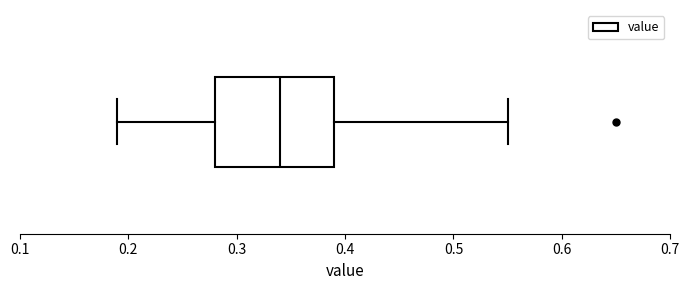

Where is the left edge of the box on the x-axis? The values are not printed on the chart, so give them approximately, as read against the axis.

0.28